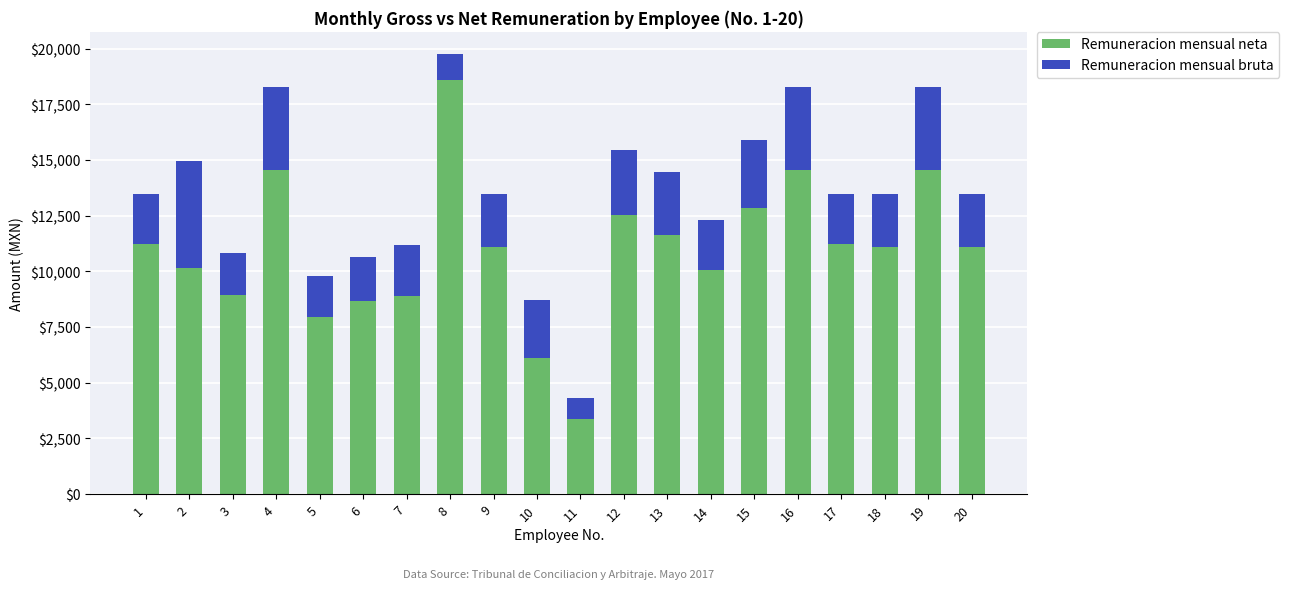

How many data points in Remuneracion mensual neta are less than 11085?

8